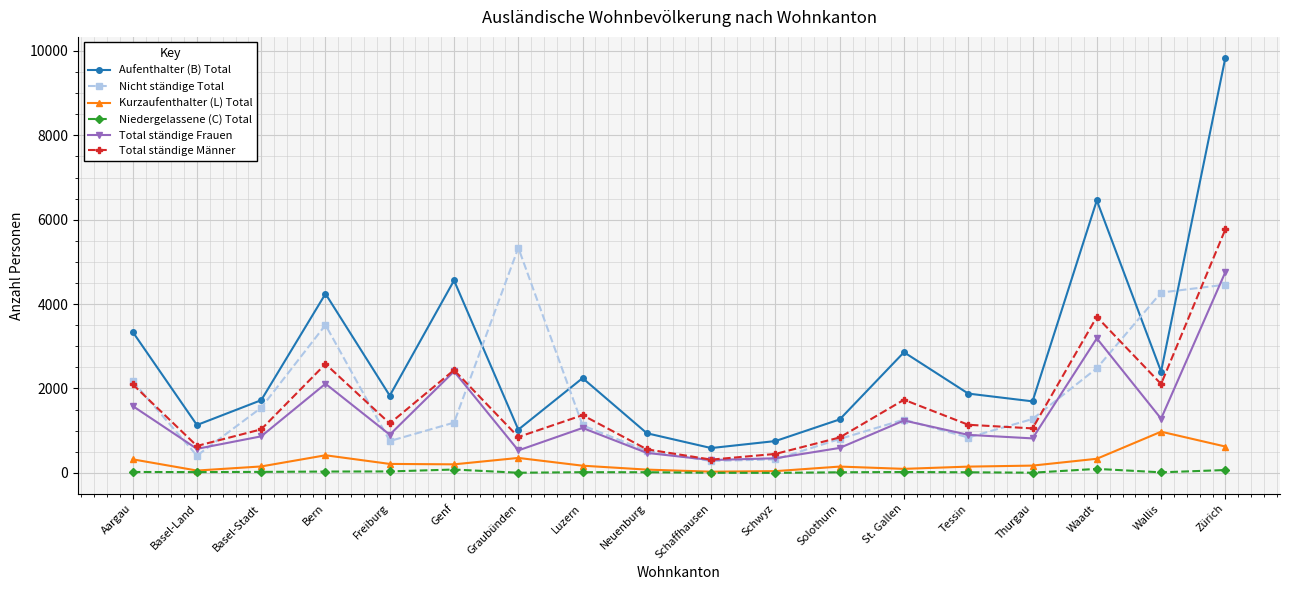

True or false: Kurzaufenthalter (L) Total and Total ständige Männer cross at least once.

False